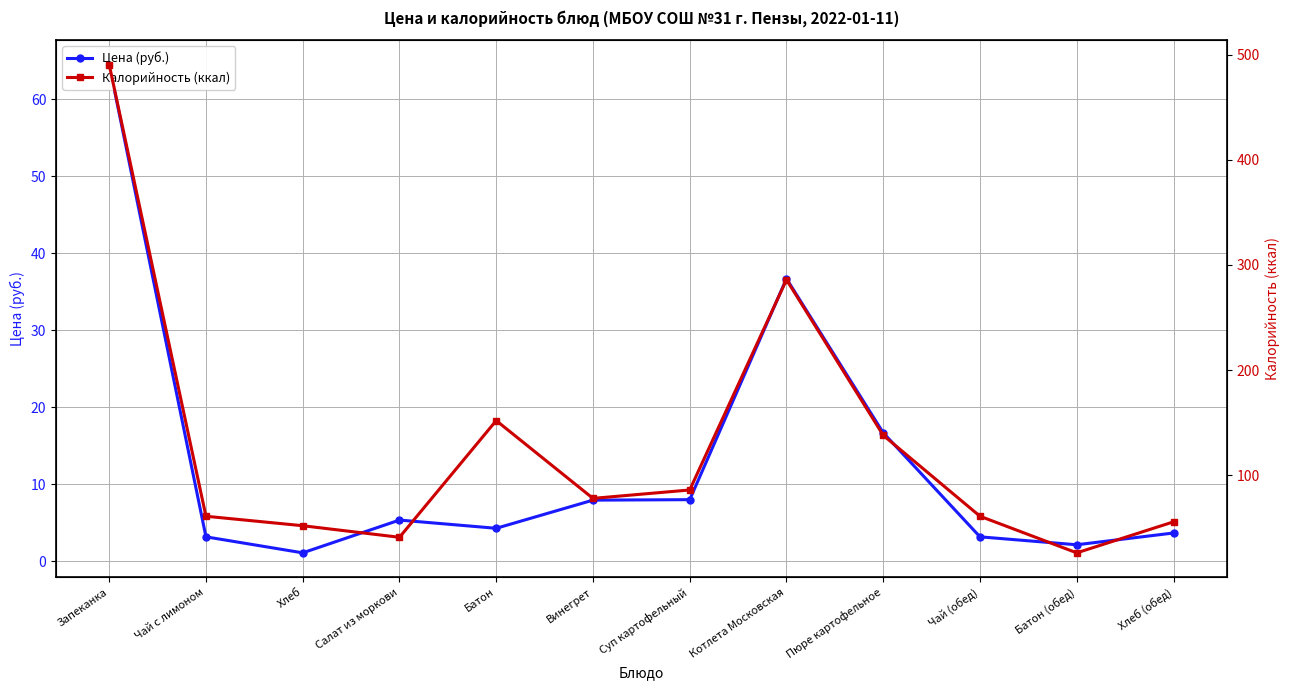

What is the label of the 7th point from the right?

Винегрет